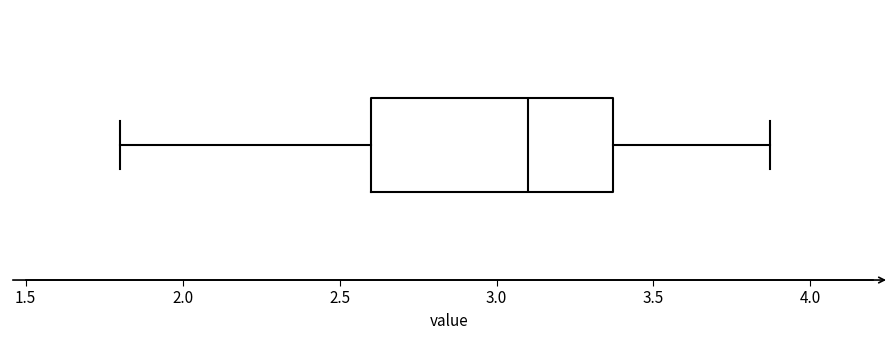

Read this box plot against the x-axis: the position of the median line, the range covered by the box, and the ends of both whiskers. The values are not printed on the chart, so give them approximately, as read against the axis.

median 3.10, box 2.60 to 3.35, whiskers 1.80 to 3.85